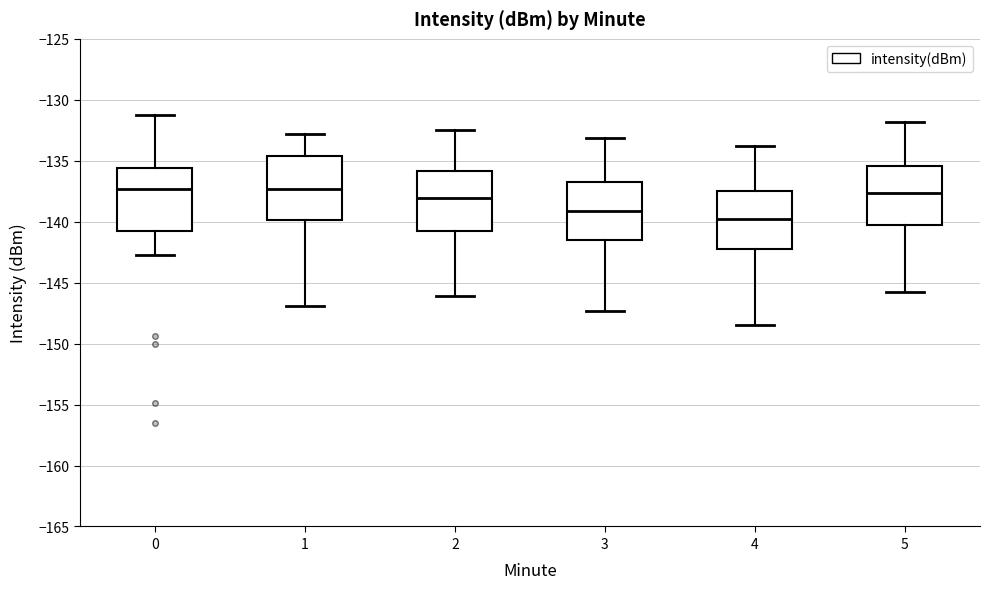

Reading left to right, read every box against the y-axis: the position of its median line, the range the box covers, and the ends of its whiskers. The values are not printed on the chart, so give them approximately, as read against the axis.

0: median -137.5, box -141.0 to -135.5, whiskers -142.5 to -131.0
1: median -137.5, box -140.0 to -134.5, whiskers -147.0 to -133.0
2: median -138.0, box -141.0 to -136.0, whiskers -146.0 to -132.5
3: median -139.0, box -141.5 to -136.5, whiskers -147.5 to -133.0
4: median -140.0, box -142.0 to -137.5, whiskers -148.5 to -134.0
5: median -137.5, box -140.0 to -135.5, whiskers -146.0 to -132.0